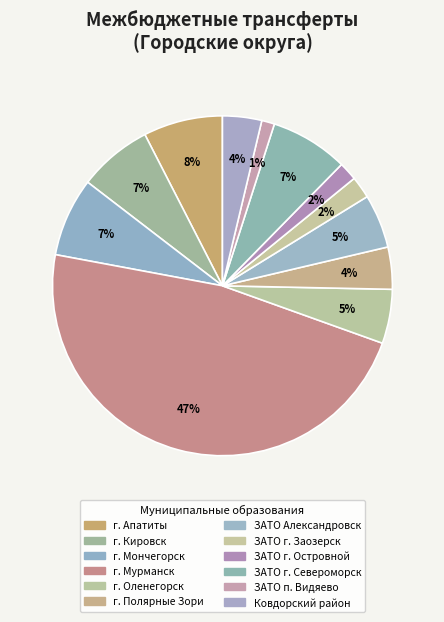

To the nearest percent, what percentage of the pie is ЗАТО п. Видяево?

1%